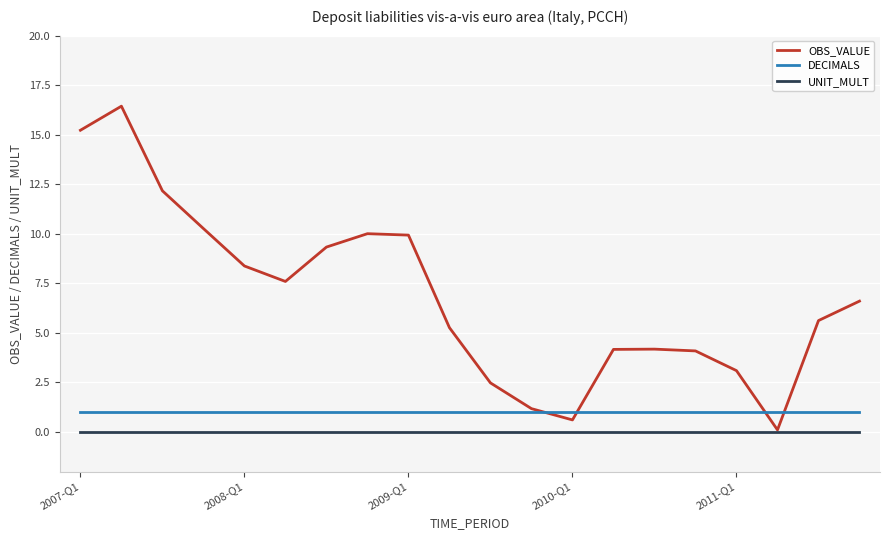

What is the sum of all DECIMALS values?

20.0